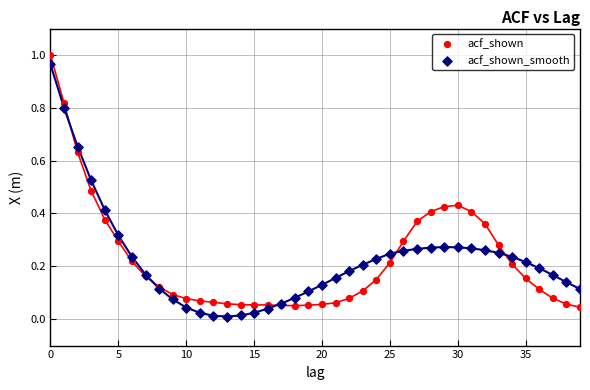

Which series contains the lowest Y value?

acf_shown_smooth